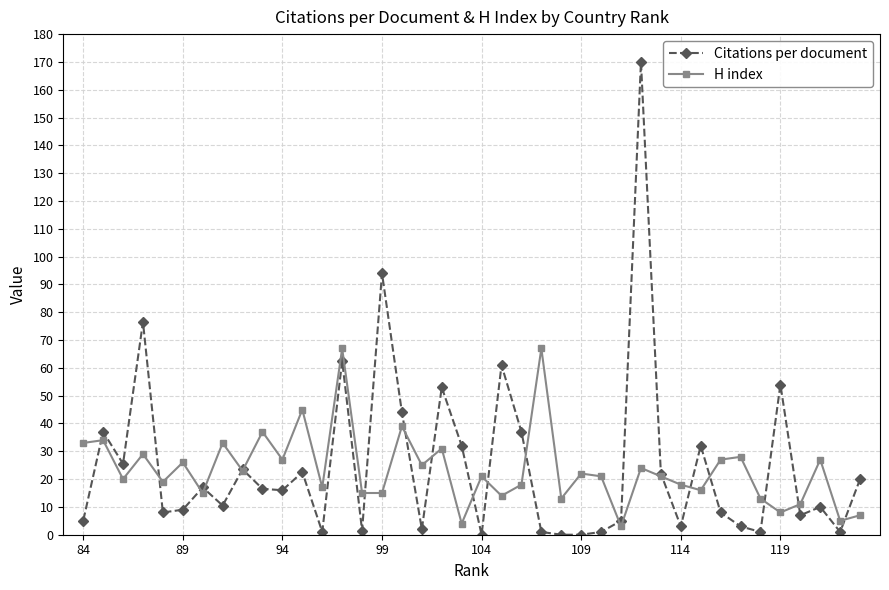

Rank the series by their maximum value, from highest to lowest.

Citations per document, H index